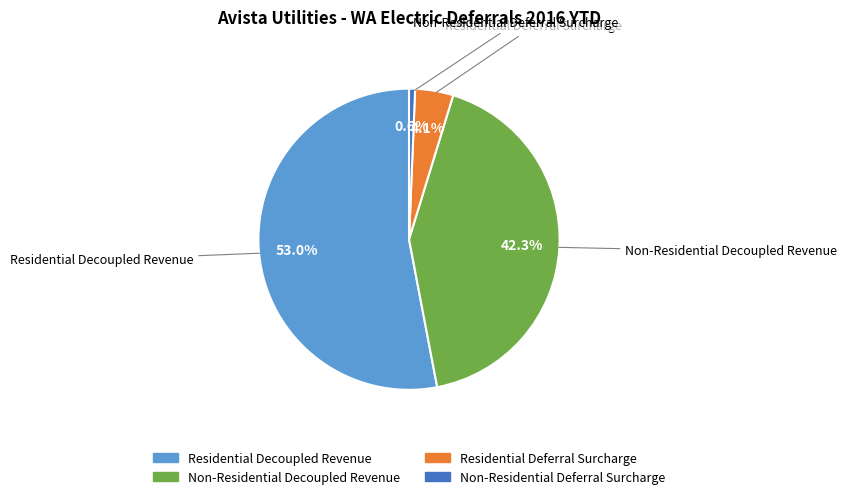

Does Residential Decoupled Revenue represent more than half of the total?

Yes